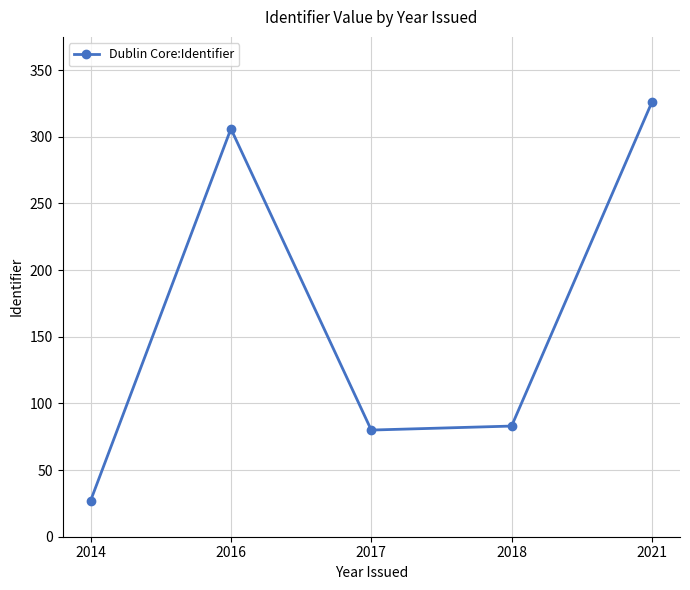

What is the difference between the second highest and second lowest values?

226